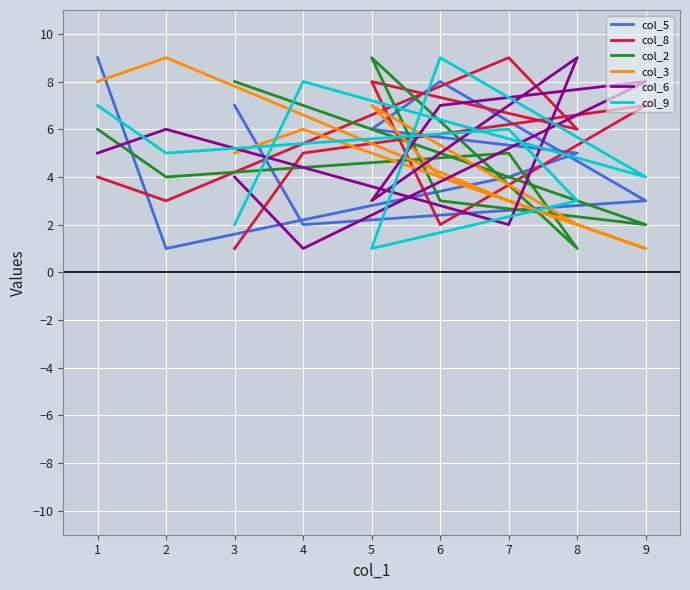

How many interior local valleys does the col_2 series have?

3